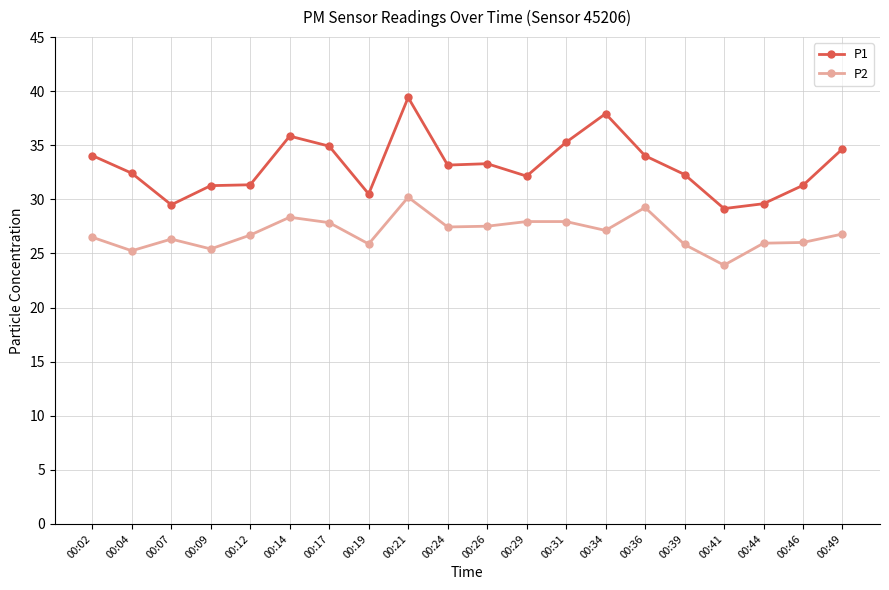

Count the number of data series in this chart.

2